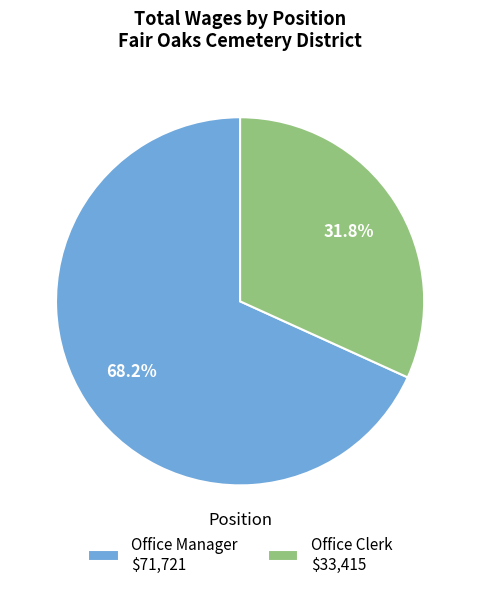

Rank the categories by value from highest to lowest.

Office Manager, Office Clerk